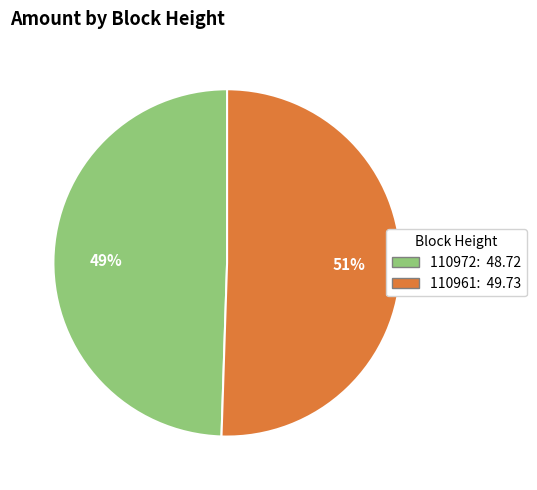

To the nearest percent, what is the average slice percentage?

50%